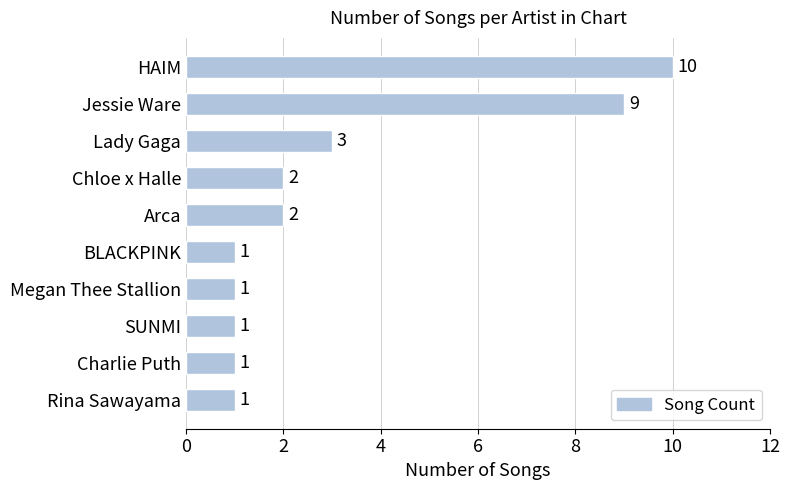

Reading top to bottom, extract all data points from this chart.

HAIM=10	Jessie Ware=9	Lady Gaga=3	Chloe x Halle=2	Arca=2	BLACKPINK=1	Megan Thee Stallion=1	SUNMI=1	Charlie Puth=1	Rina Sawayama=1